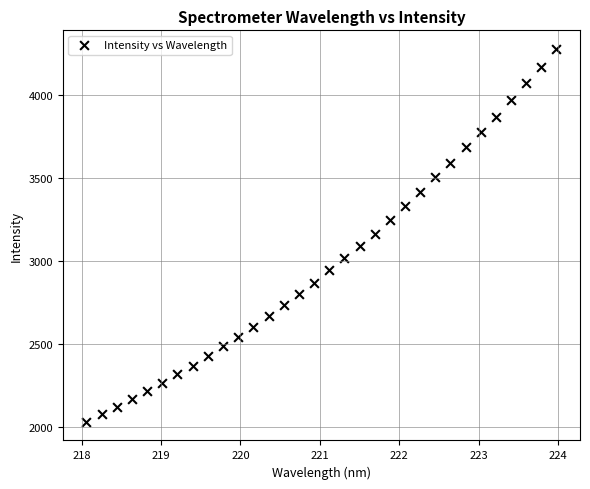

What is the range of Y values (max minus min)?

2247.0